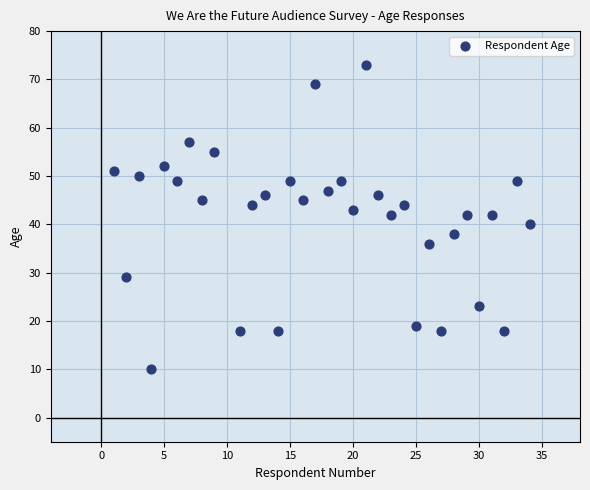

What is the range of Y values (max minus min)?

63